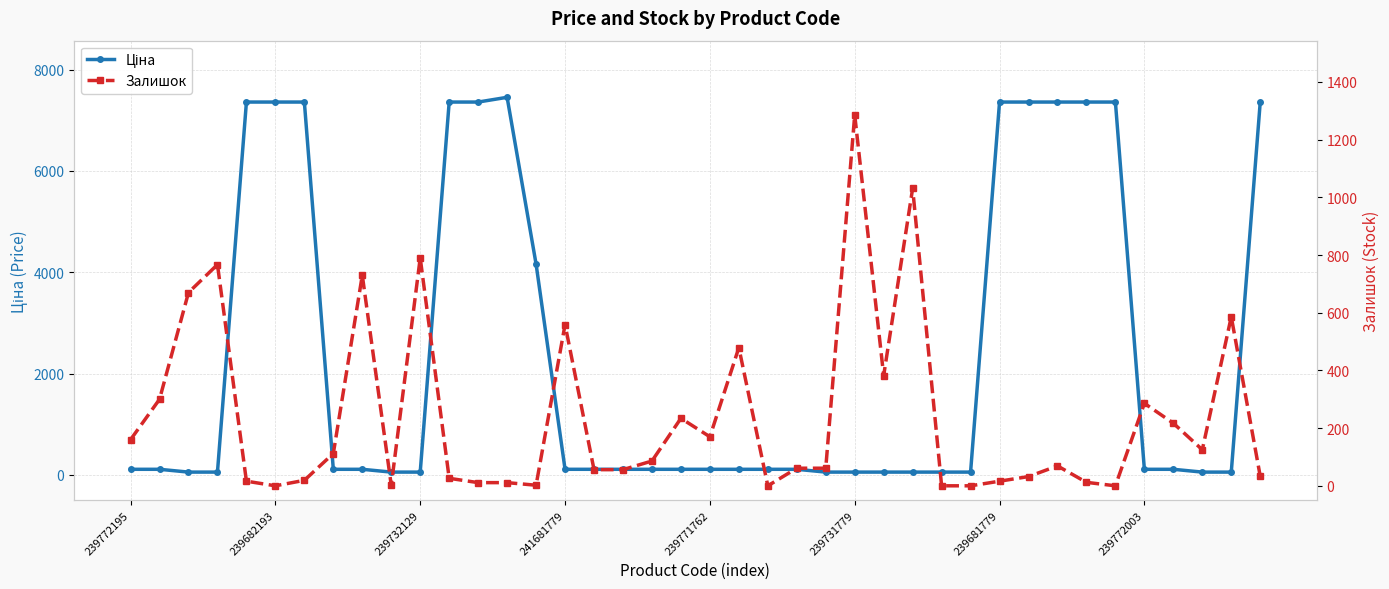

Reading left to right, transcribe all the data shown in this chart.

Ціна: 110.5	110.5	55.3	55.3	7360.2	7360.2	7360.2	110.5	110.5	55.3	55.3	7360.2	7360.2	7453.8	4161.8	110.5	110.5	110.5	110.5	110.5	110.5	110.5	110.5	110.5	55.3	55.3	55.3	55.3	55.3	55.3	7360.2	7360.2	7360.2	7360.2	7360.2	110.5	110.5	55.3	55.3	7360.2
Залишок: 160.0	300.0	670.0	767.0	16.0	0.0	19.0	112.0	730.0	2.0	790.0	26.0	11.0	11.0	2.0	559.0	56.0	56.0	86.0	234.0	170.0	479.0	0.0	61.0	61.0	1286.0	382.0	1031.0	0.0	0.0	16.0	32.0	69.0	12.0	0.0	286.0	217.0	125.0	586.0	33.0